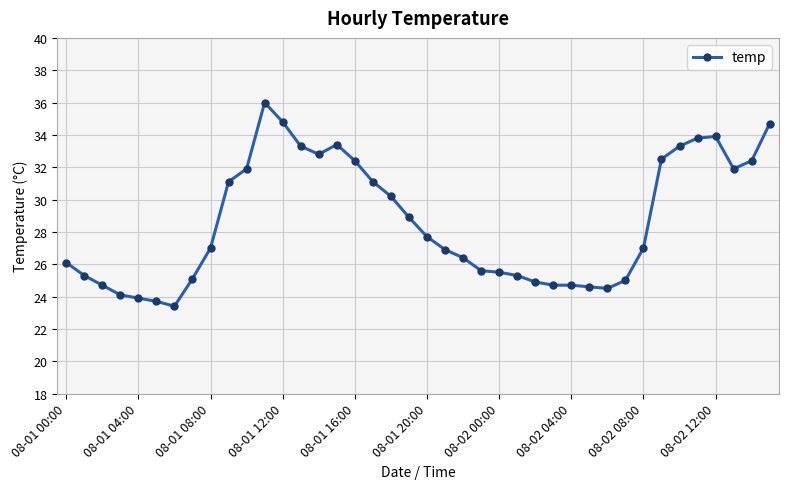

Reading right to left, what are all the values shown in this chart?

34.7	32.4	31.9	33.9	33.8	33.3	32.5	27.0	25.0	24.5	24.6	24.7	24.7	24.9	25.3	25.5	25.6	26.4	26.9	27.7	28.9	30.2	31.1	32.4	33.4	32.8	33.3	34.8	36.0	31.9	31.1	27.0	25.1	23.4	23.7	23.9	24.1	24.7	25.3	26.1